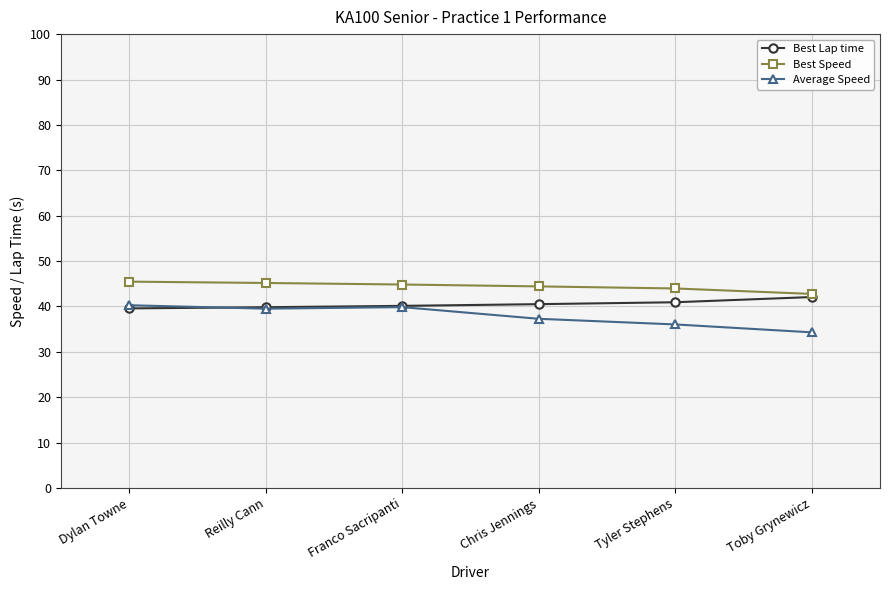

How many data points in Average Speed are above 39?

3